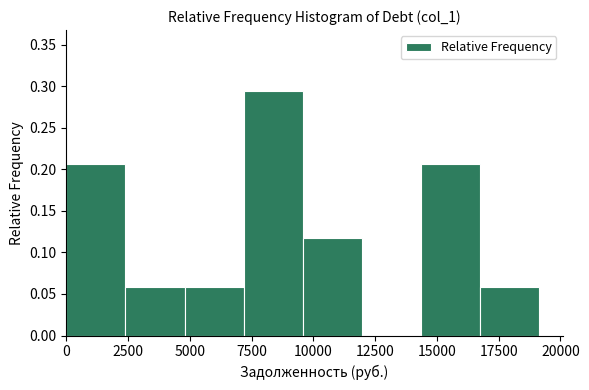

Which range on the x-axis has the tallest bar?

7000 to 9500